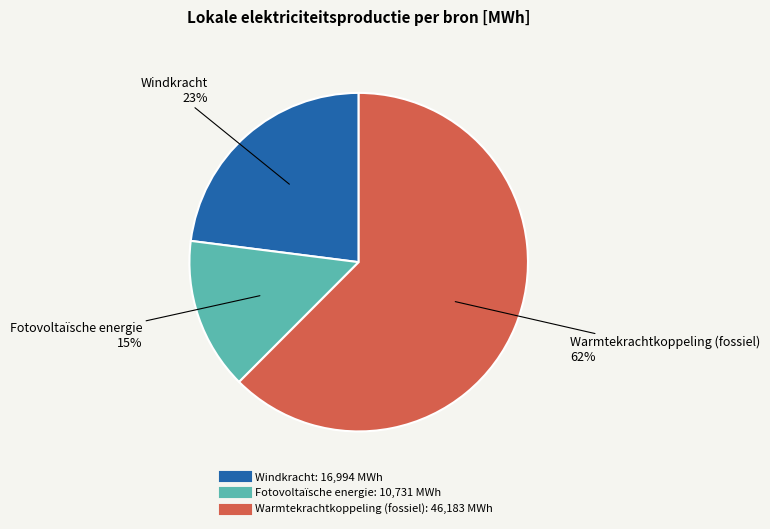

To the nearest percent, what is the difference between the Windkracht and Fotovoltaïsche energie slice percentages?

8%